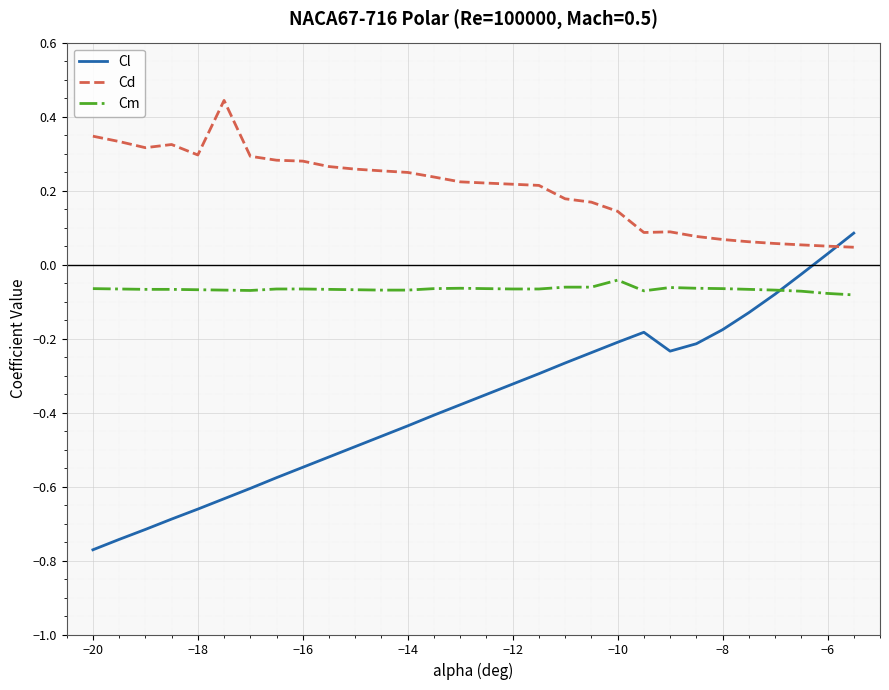

Which series has the largest range (max minus min)?

Cl